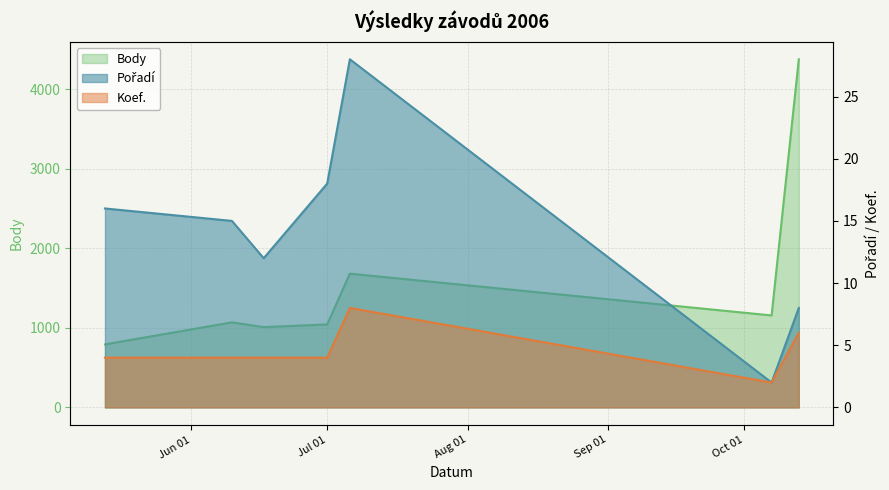

The value of Koef. at 2006-06-10 is 6. True or false?

False